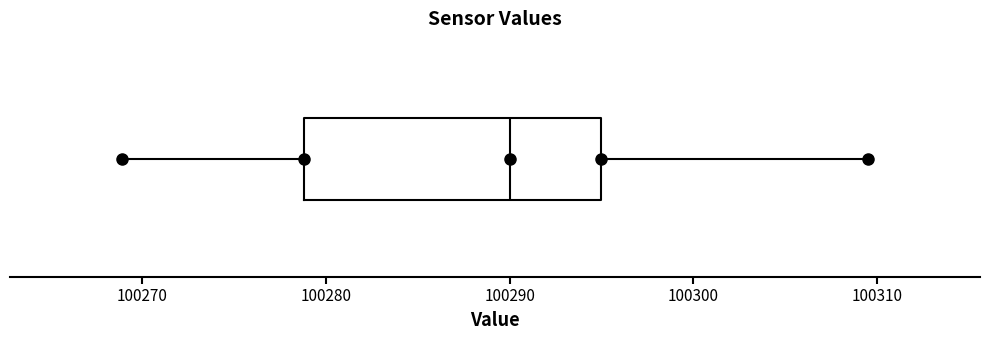

Read this box plot against the x-axis: the position of the median line, the range covered by the box, and the ends of both whiskers. The values are not printed on the chart, so give them approximately, as read against the axis.

median 100290, box 100279 to 100295, whiskers 100269 to 100310